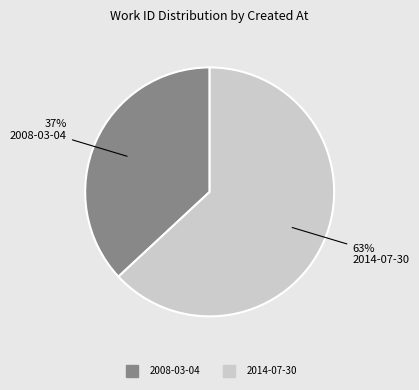

What is the smallest slice in the pie chart?

2008-03-04